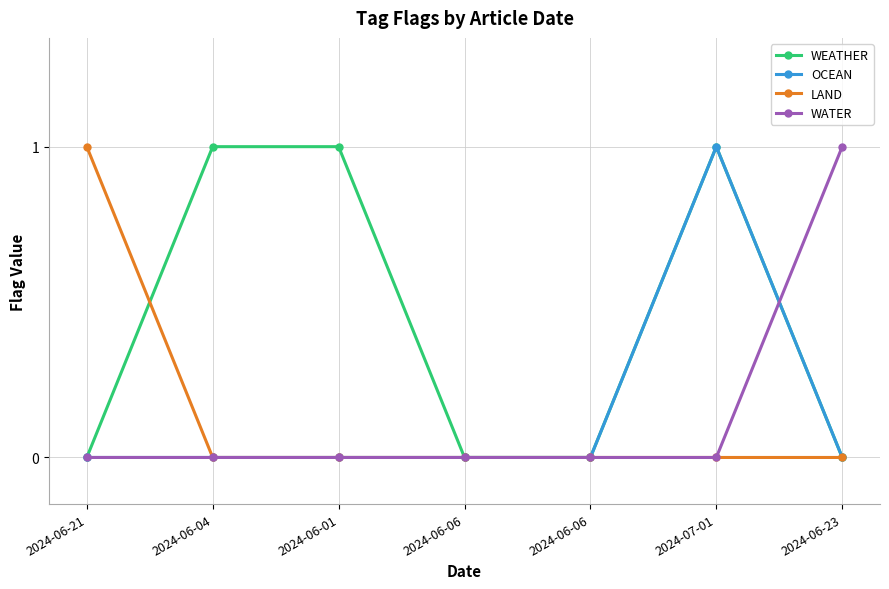

How many lines are shown in the chart?

4